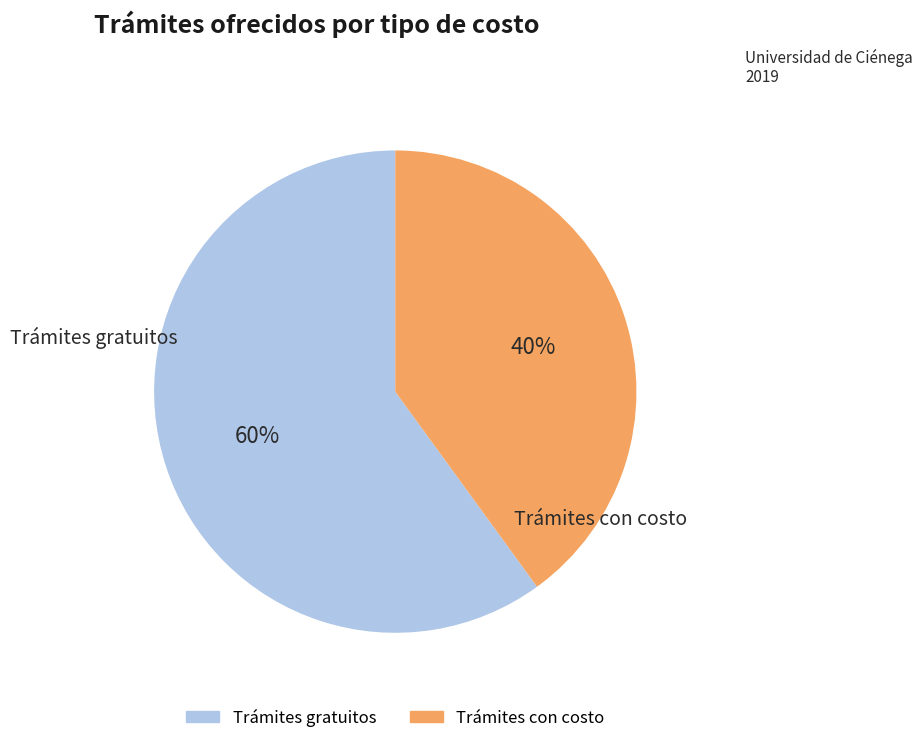

Does any single category account for the majority?

Yes